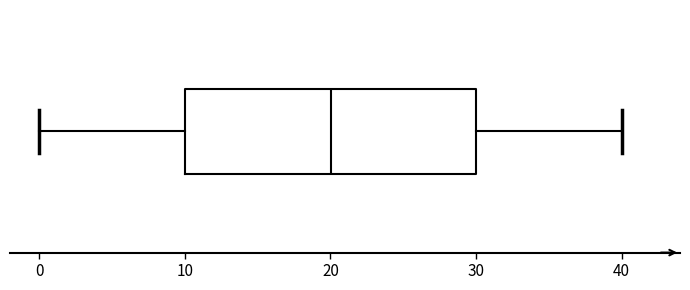

Transcribe this box plot: give where the median line is, the range the box spans, and where the two whiskers end, as read against the x-axis. The values are not printed on the chart, so give them approximately, as read against the axis.

median 20, box 10 to 30, whiskers 0 to 40